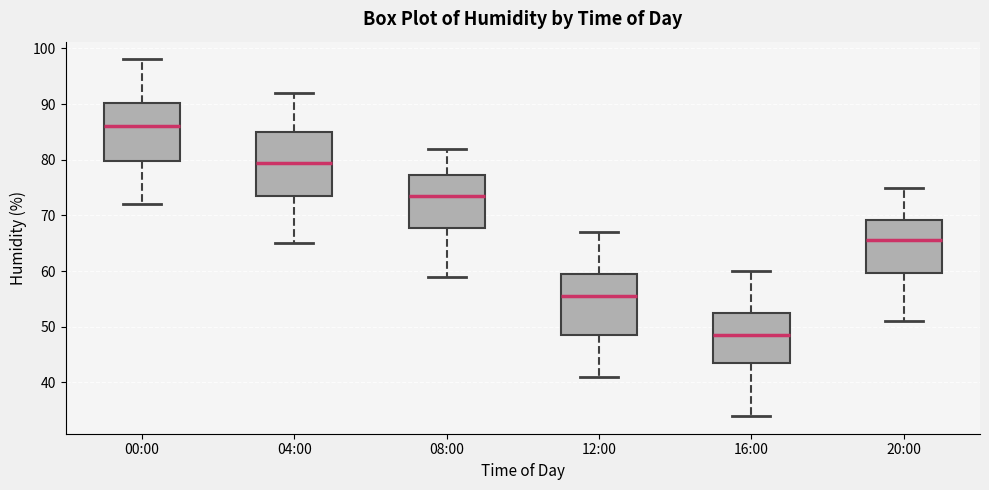

Where is the lower edge of the box for 00:00 on the y-axis? The values are not printed on the chart, so give them approximately, as read against the axis.

80